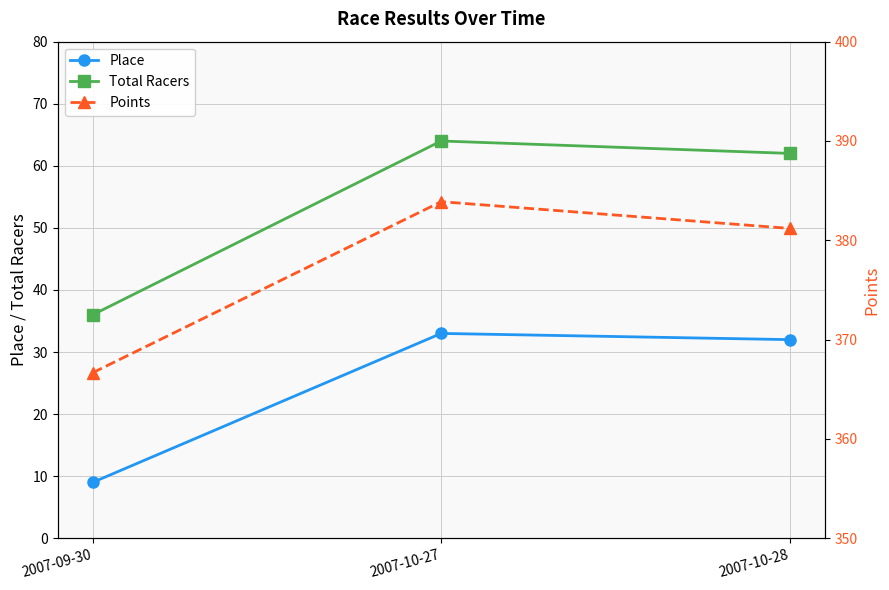

Which label corresponds to the smallest value in the chart?

2007-09-30